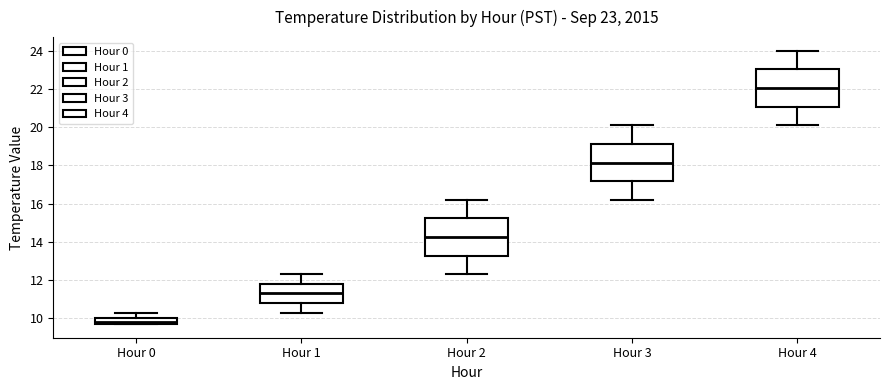

Which box has the lowest median line?

Hour 0